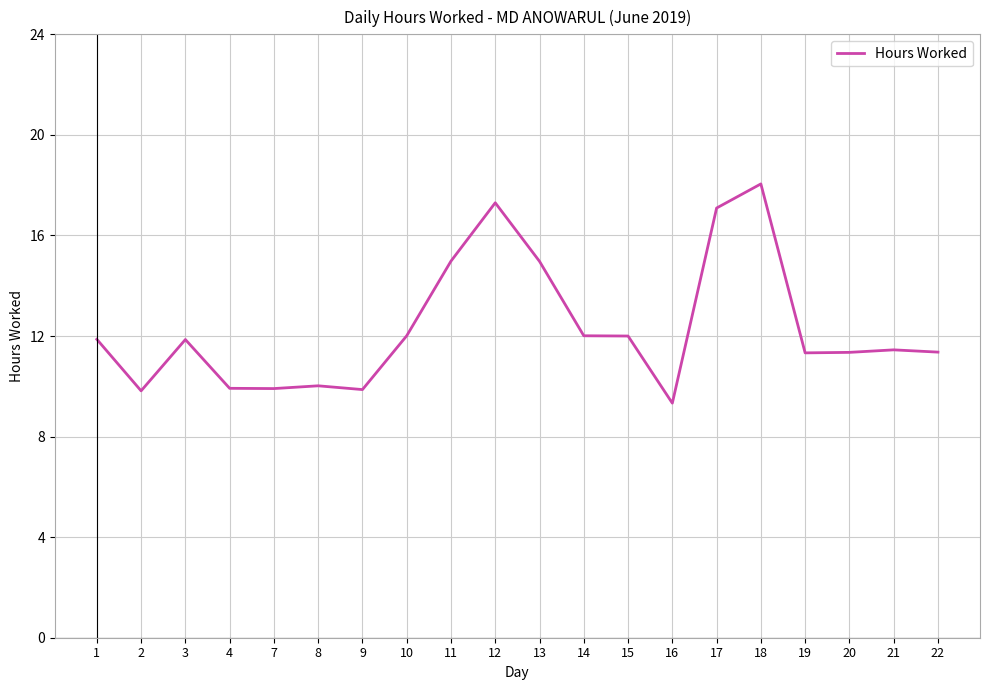

True or false: the data shows 9.9 at 9.

True